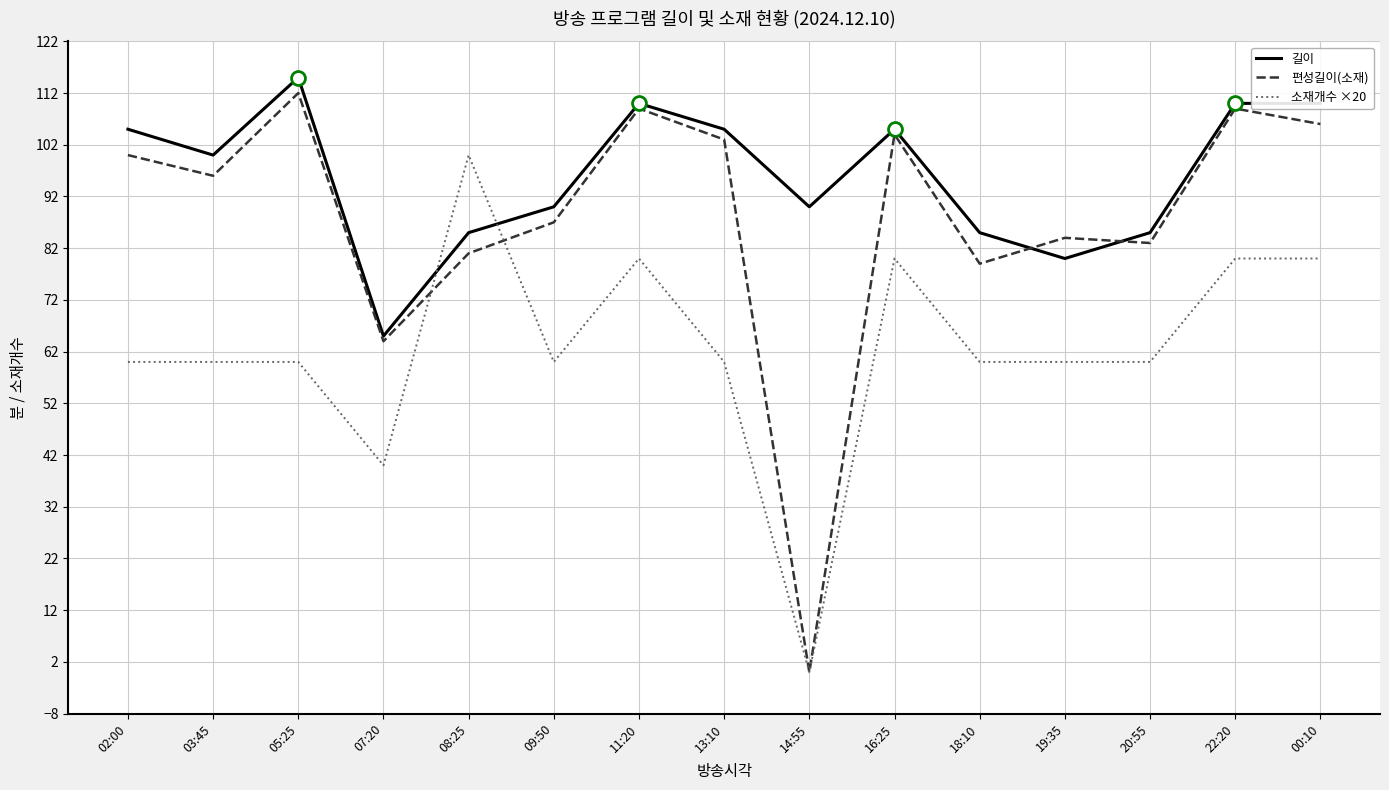

Which label corresponds to the largest value in the chart?

05:25